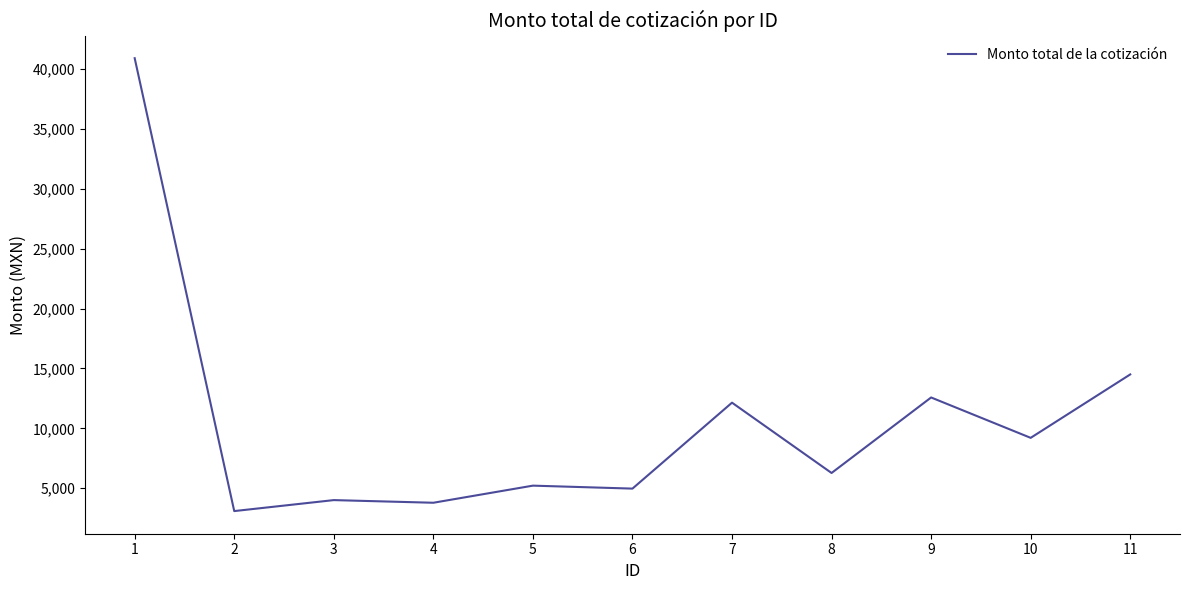

The value at 11 is 3861.0. True or false?

False